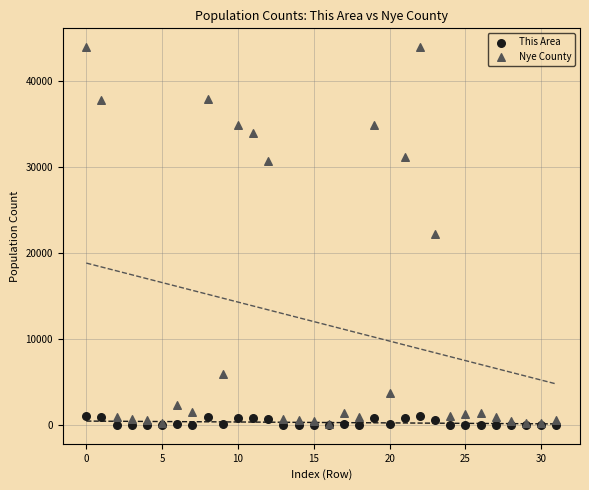

Which series contains the highest Y value?

Nye County